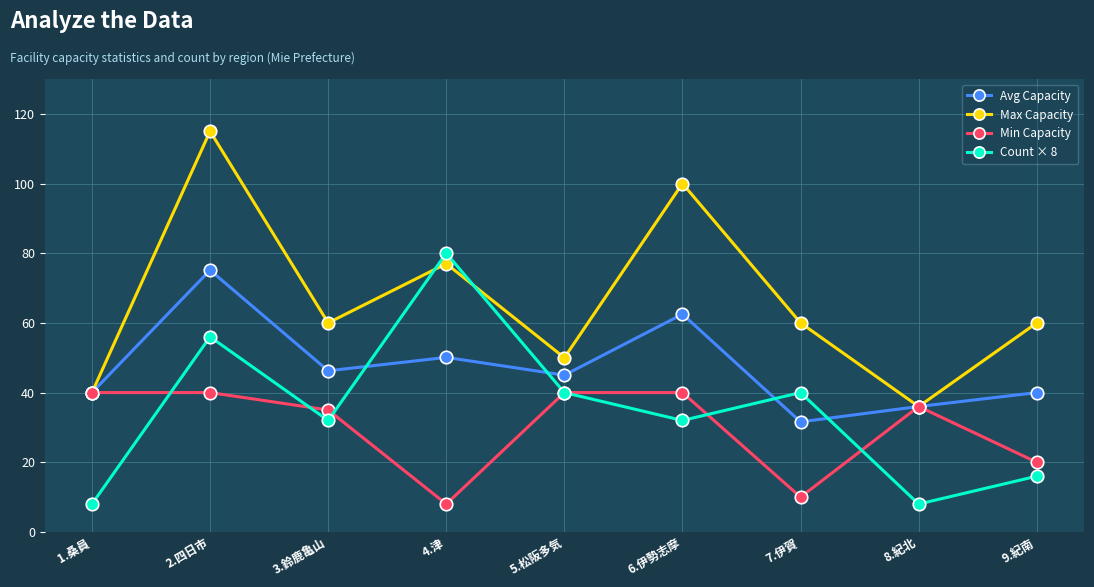

Count the number of categories in the chart.

9